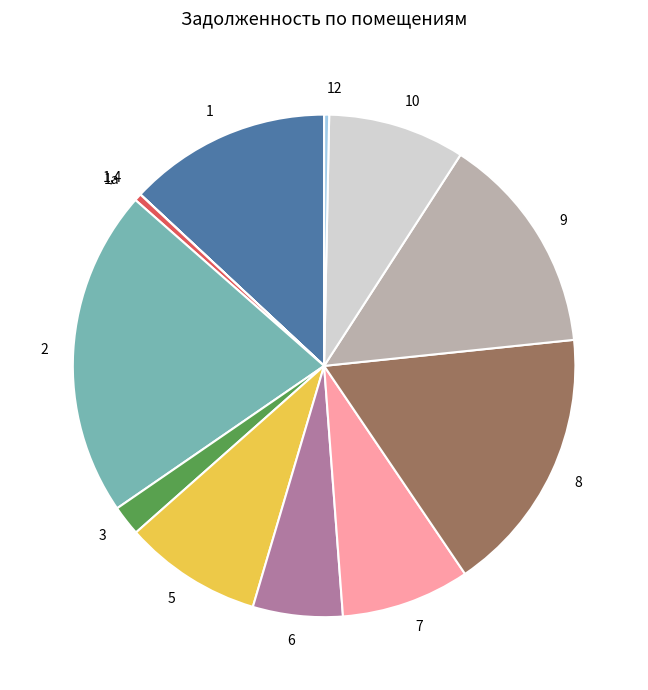

Between 6 and 12, which is larger?

6